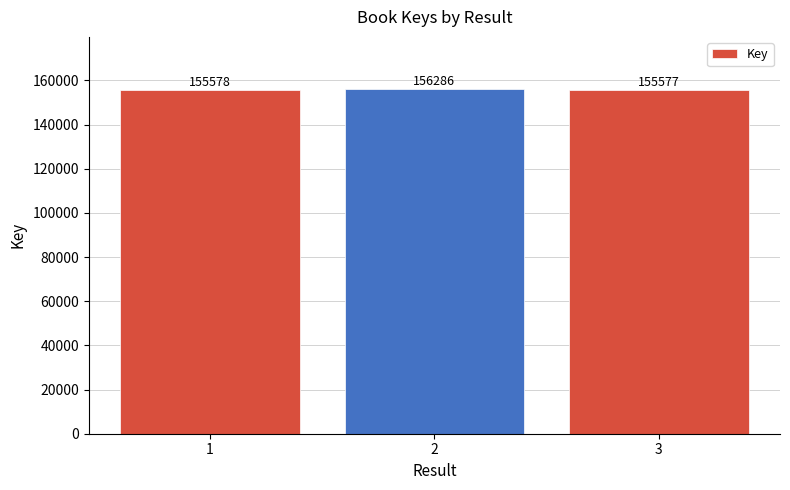

Is it true that the value at 2 is 63394?

False